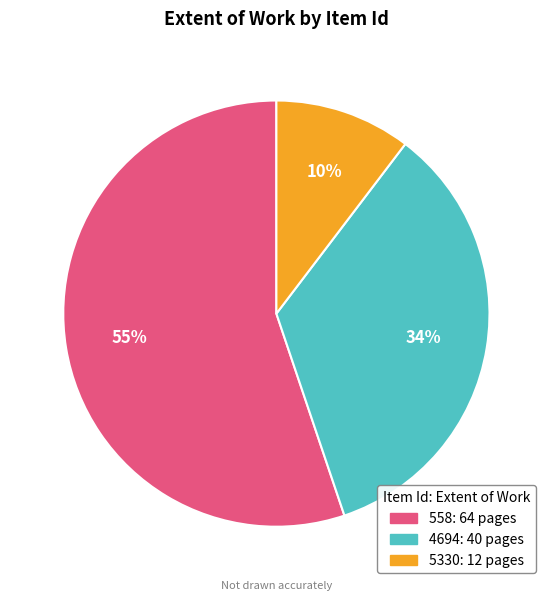

What is the ratio of the value at 558 to the value at 4694?

1.6